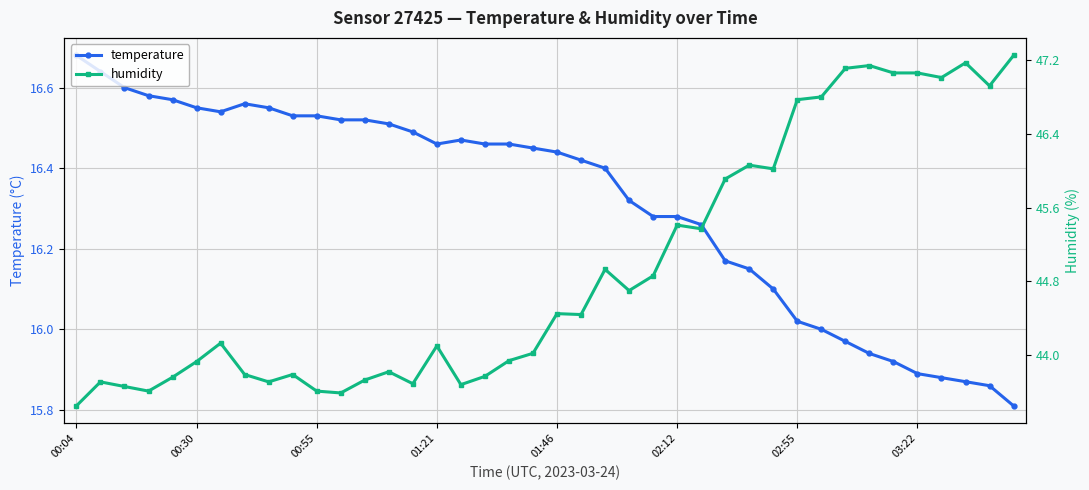

True or false: humidity and temperature cross at least once.

False